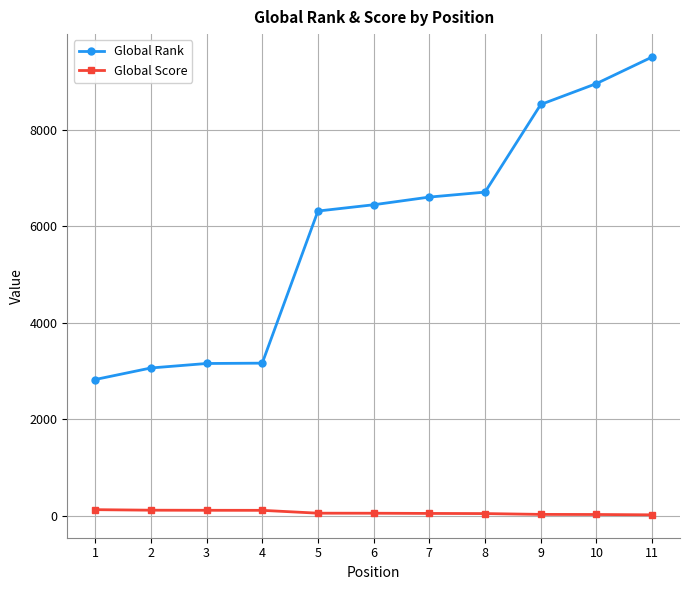

At how many categories does at least one series exceed 7277?

3